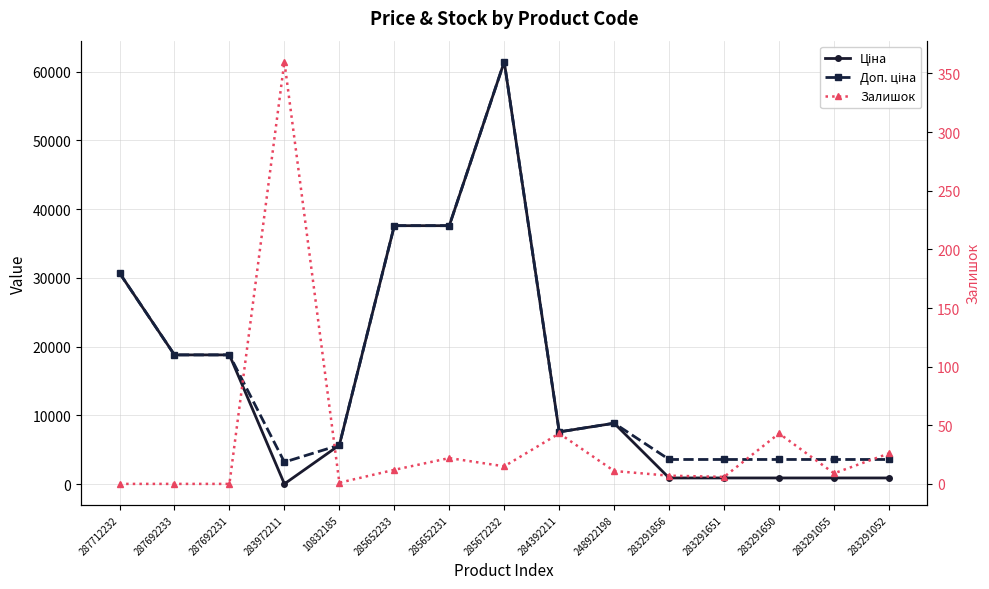

How many data points in Залишок are less than 11?

7